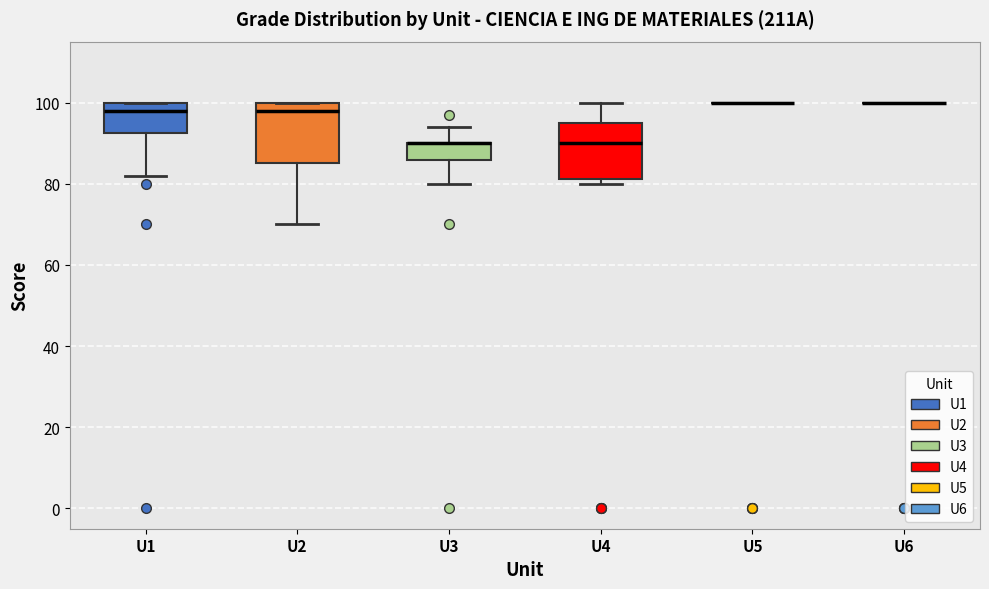

Reading left to right, transcribe this box plot: for each box, give where its median line is, the range the box spans, and where its two whiskers end, as read against the y-axis. The values are not printed on the chart, so give them approximately, as read against the axis.

U1: median 98, box 92 to 100, whiskers 82 to 100
U2: median 98, box 86 to 100, whiskers 70 to 100
U3: median 90 (drawn on the box's upper edge), box 86 to 90, whiskers 80 to 94
U4: median 90, box 82 to 96, whiskers 80 to 100
U5: box collapsed to a line at 100, whiskers 100 to 100
U6: box collapsed to a line at 100, whiskers 100 to 100